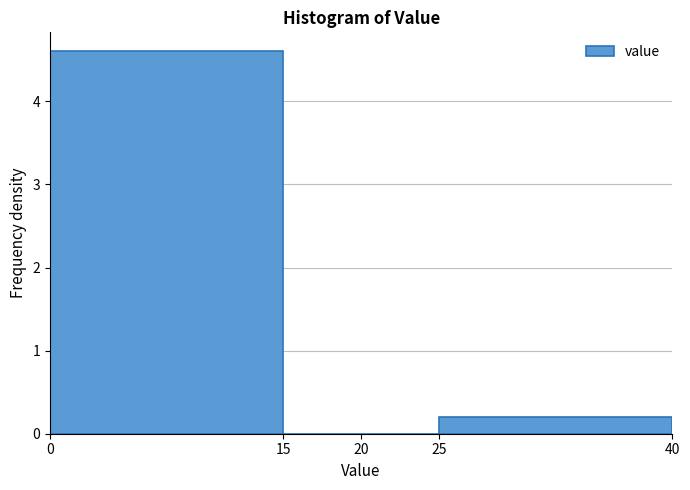

Reading left to right, transcribe this chart: for each bar, give the range it covers on the x-axis and its height. The values are not printed on the chart, so give them approximately, as read against the axis.

0 to 15: 4.6
15 to 20: 0
20 to 25: 0
25 to 40: 0.2